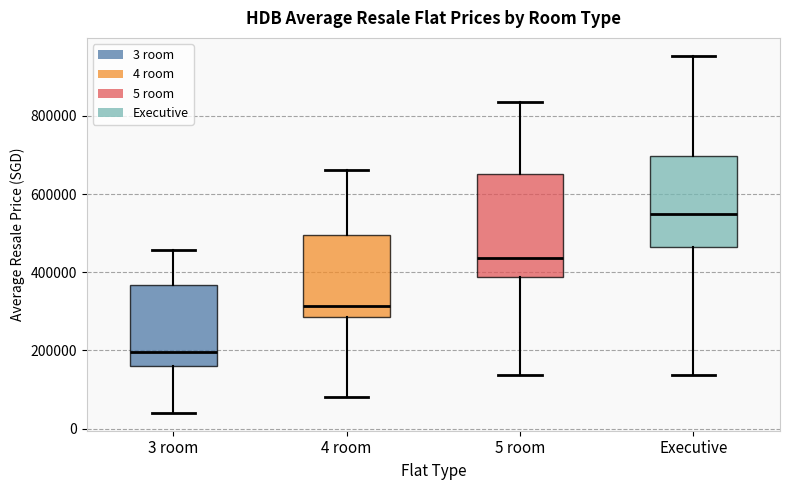

Which box is the tallest, from its lower edge to its upper edge?

5 room